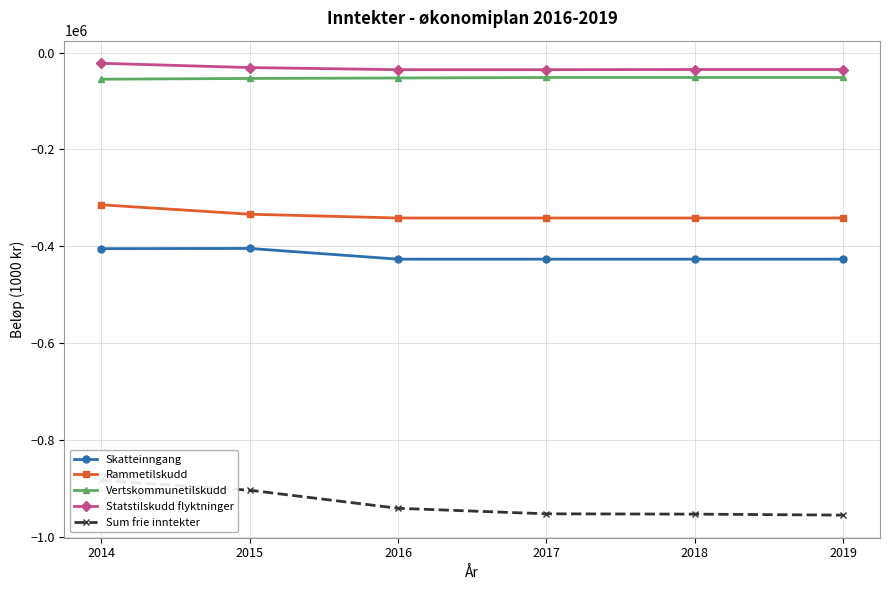

What is the sum of the Statstilskudd flyktninger values at 2018 and 2014?

-57112